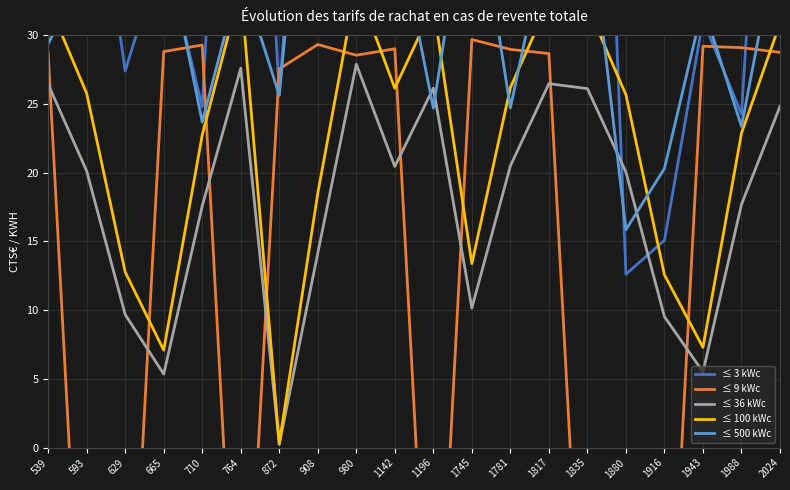

What is the maximum value for ≤ 500 kWc?

55.0